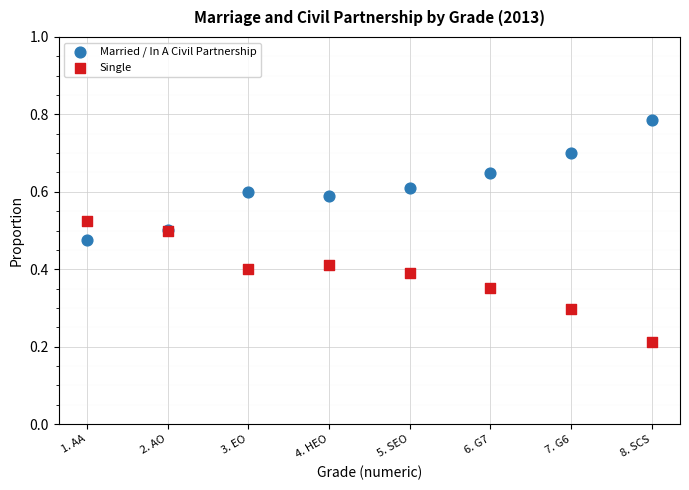

Which series reaches the minimum Y coordinate?

Single